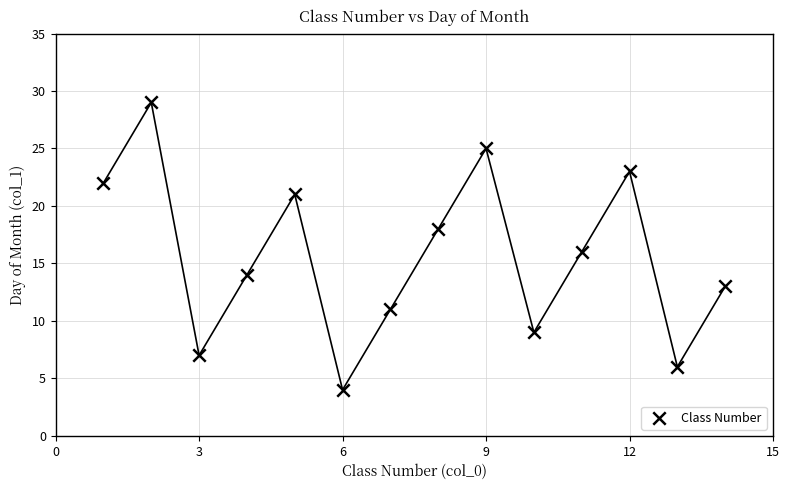

What is the range of X values (max minus min)?

13